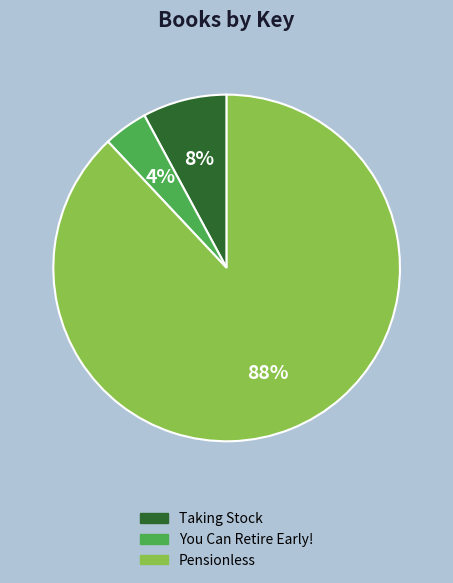

What is the ratio of the value at You Can Retire Early! to the value at Taking Stock?

0.5